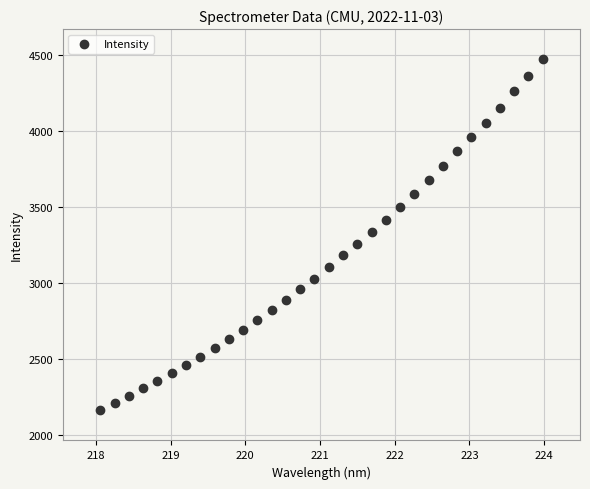

What is the range of X values (max minus min)?

5.9